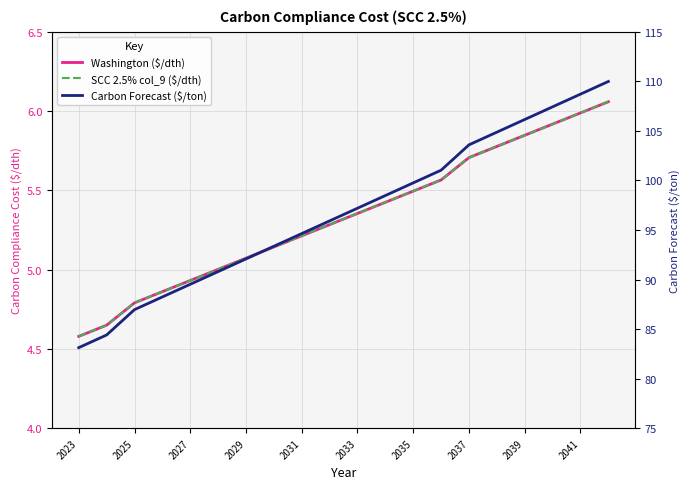

What is the sum of all Carbon Forecast ($/ton) values?

1936.2